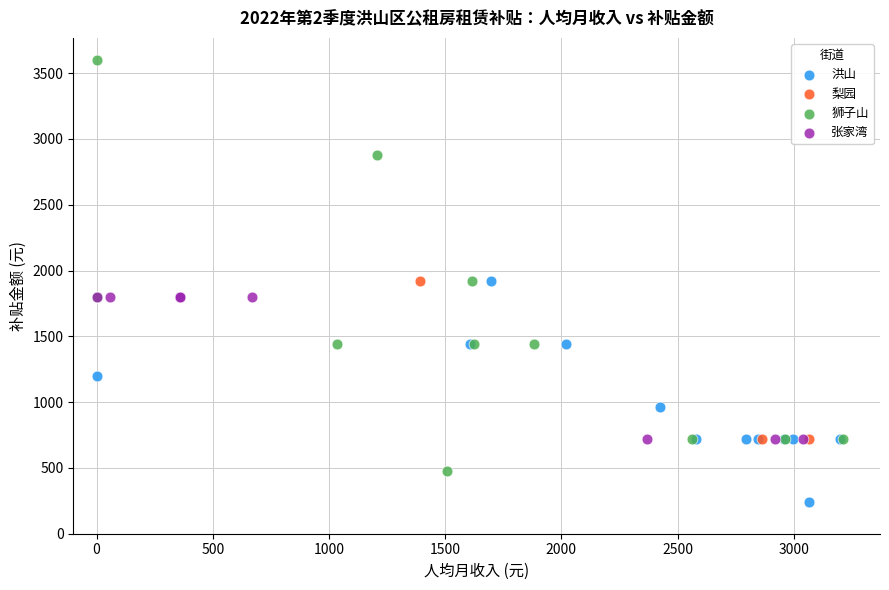

Which series reaches the minimum Y coordinate?

洪山